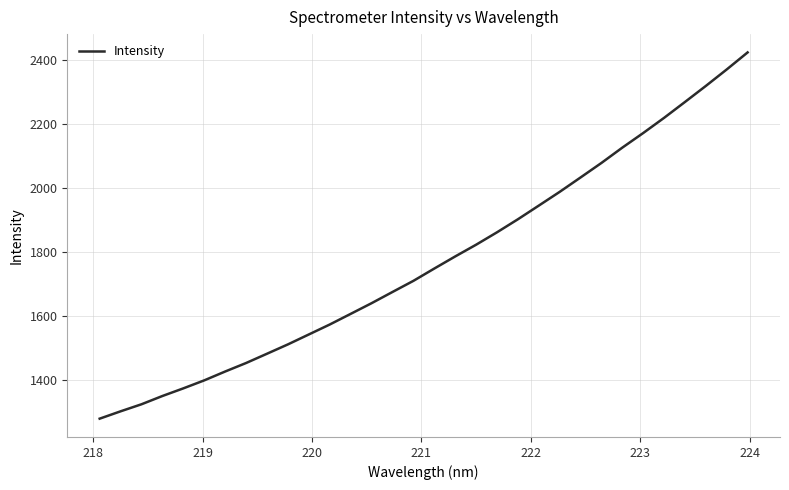

What is the smallest value displayed?

1277.7